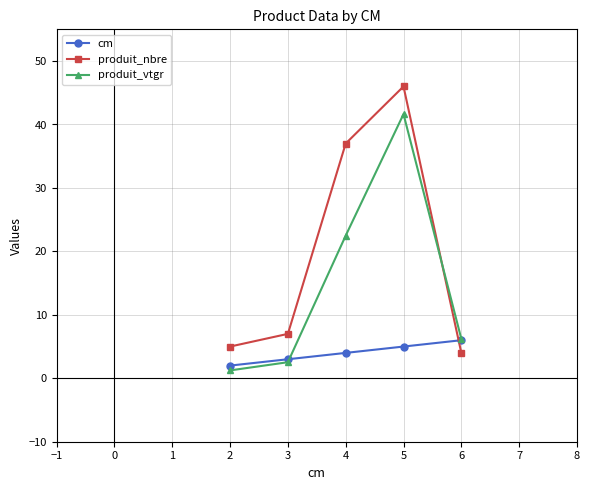

True or false: produit_nbre has more than 0 interior local peaks.

True